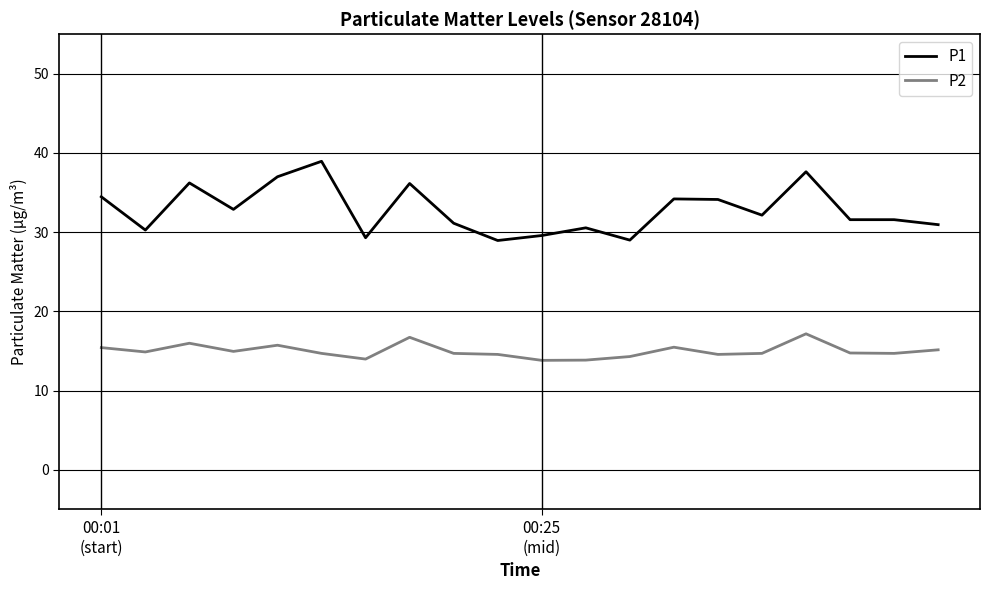

True or false: P2 and P1 intersect in this chart.

False